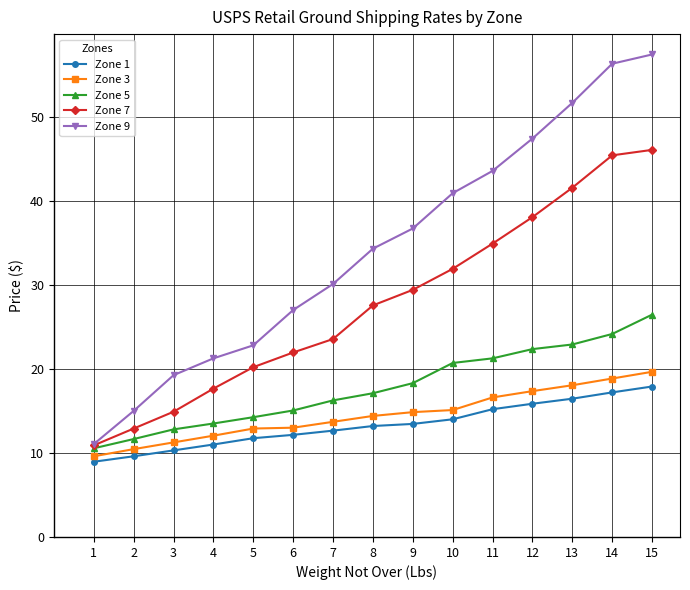

How many data points in Zone 3 are less than 14?

7